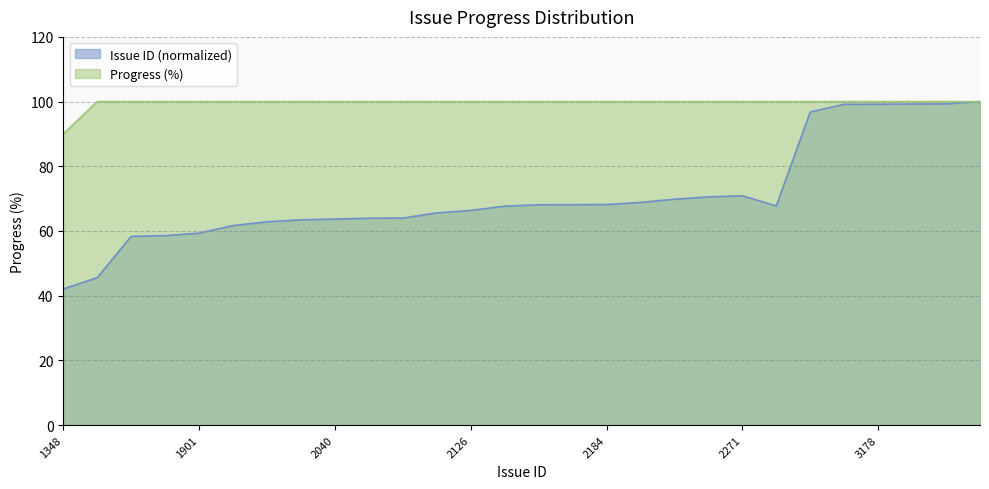

What is the value of the Progress point at the 22nd from the left?

100.0